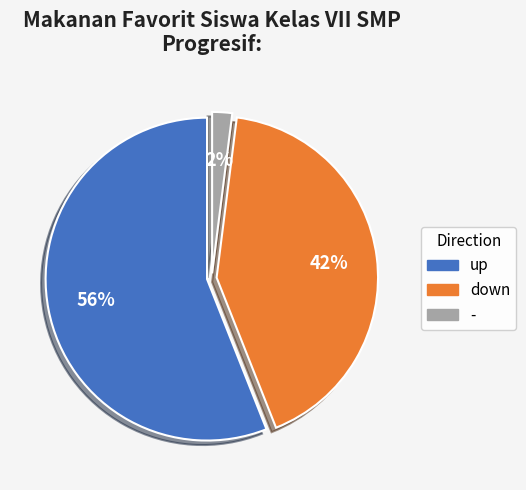

True or false: down accounts for 42% of the total.

True